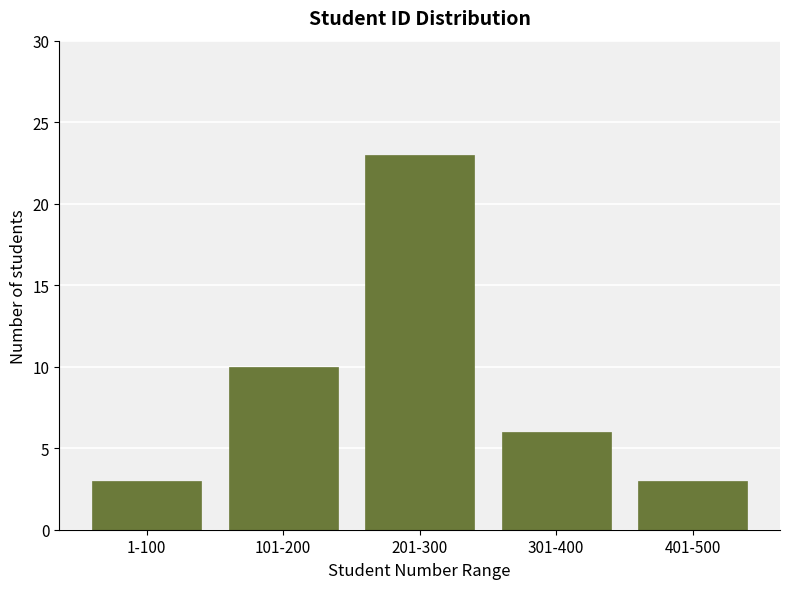

Reading left to right, what are all the values shown in this chart?

1-100=3	101-200=10	201-300=23	301-400=6	401-500=3